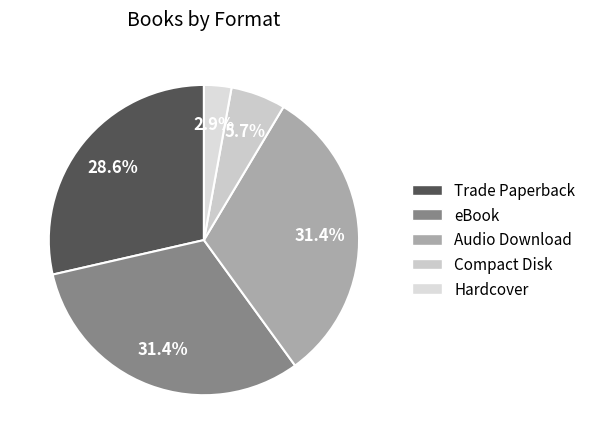

What percentage is NOT represented by eBook?

68.6%